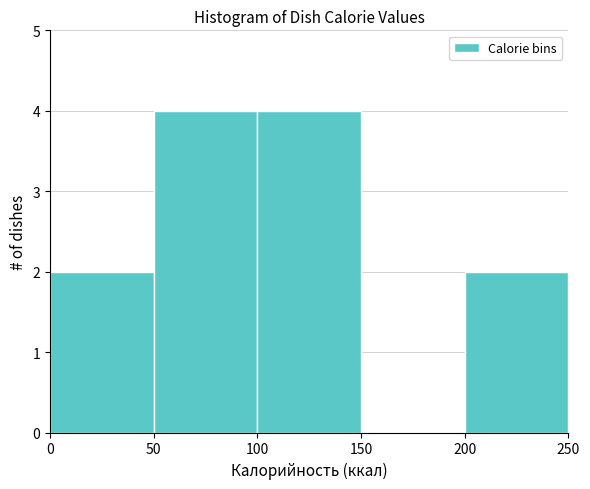

Reading left to right, transcribe this chart: for each bar, give the range it covers on the x-axis and its height. The values are not printed on the chart, so give them approximately, as read against the axis.

0 to 50: 2
50 to 100: 4
100 to 150: 4
150 to 200: 0
200 to 250: 2